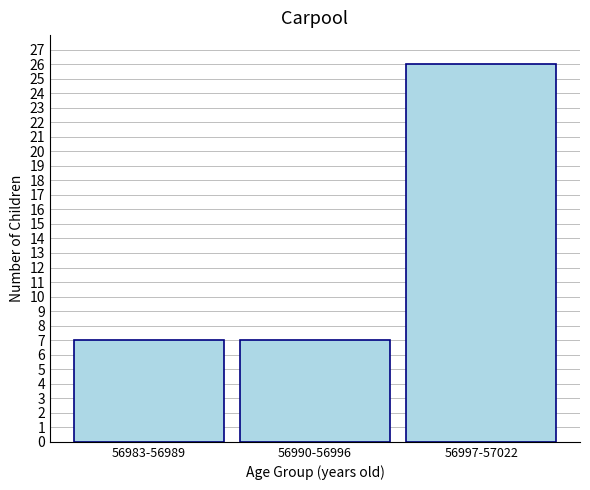

Reading right to left, what are all the values shown in this chart?

56997-57022=26	56990-56996=7	56983-56989=7